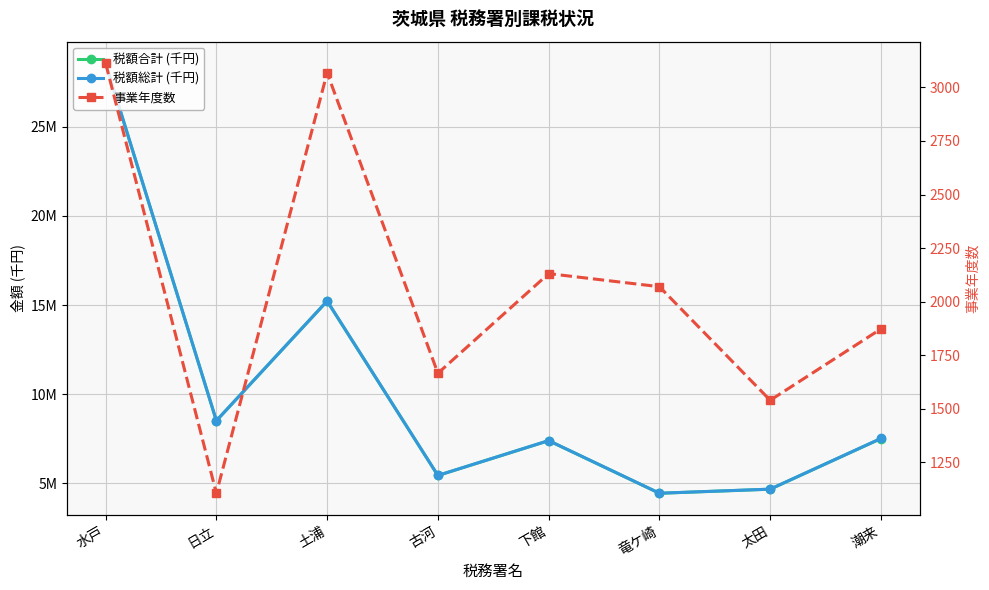

What is the spread (max minus min) of values at 古河?

5444467